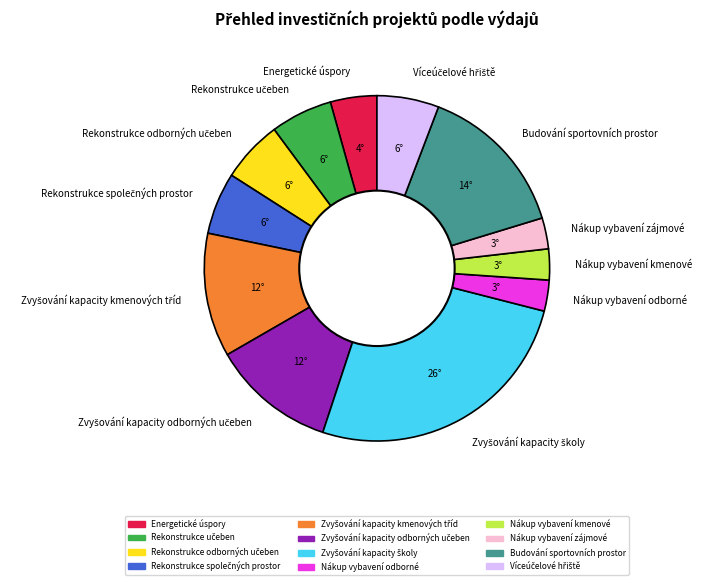

The Budování sportovních prostor slice represents 14% of the pie. True or false?

True